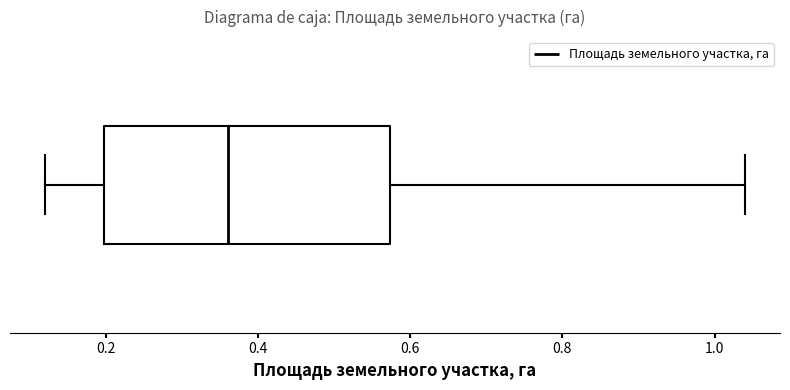

Transcribe this box plot: give where the median line is, the range the box spans, and where the two whiskers end, as read against the x-axis. The values are not printed on the chart, so give them approximately, as read against the axis.

median 0.36, box 0.20 to 0.58, whiskers 0.12 to 1.04